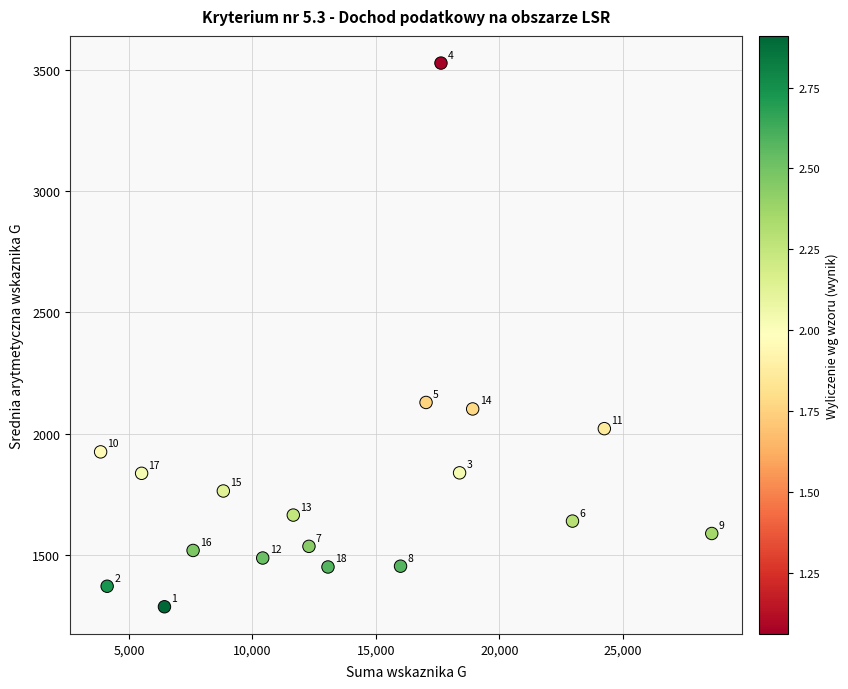

What is the range of Y values (max minus min)?

2240.2